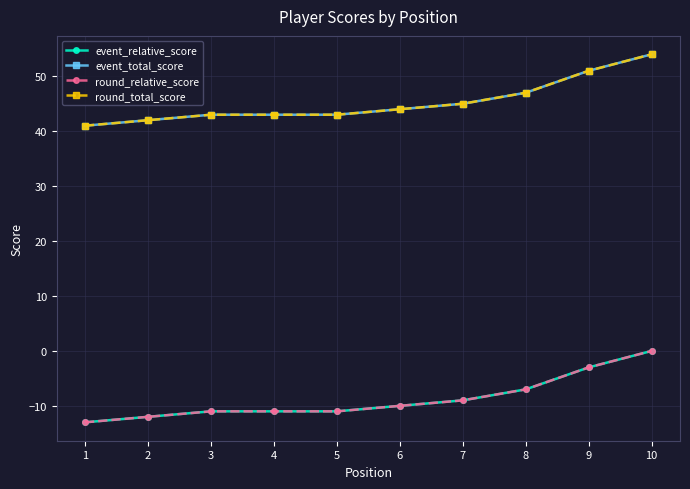

How many lines are shown in the chart?

4